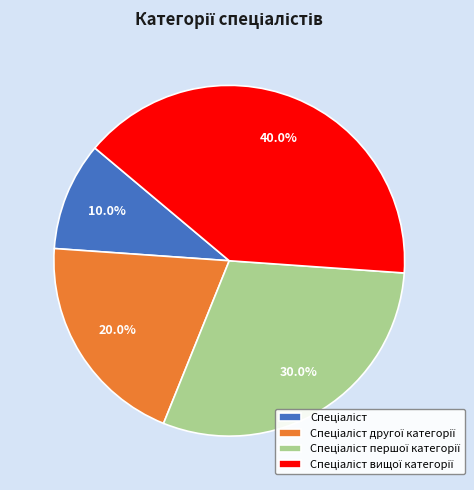

Is there any slice that represents more than half of the pie?

No